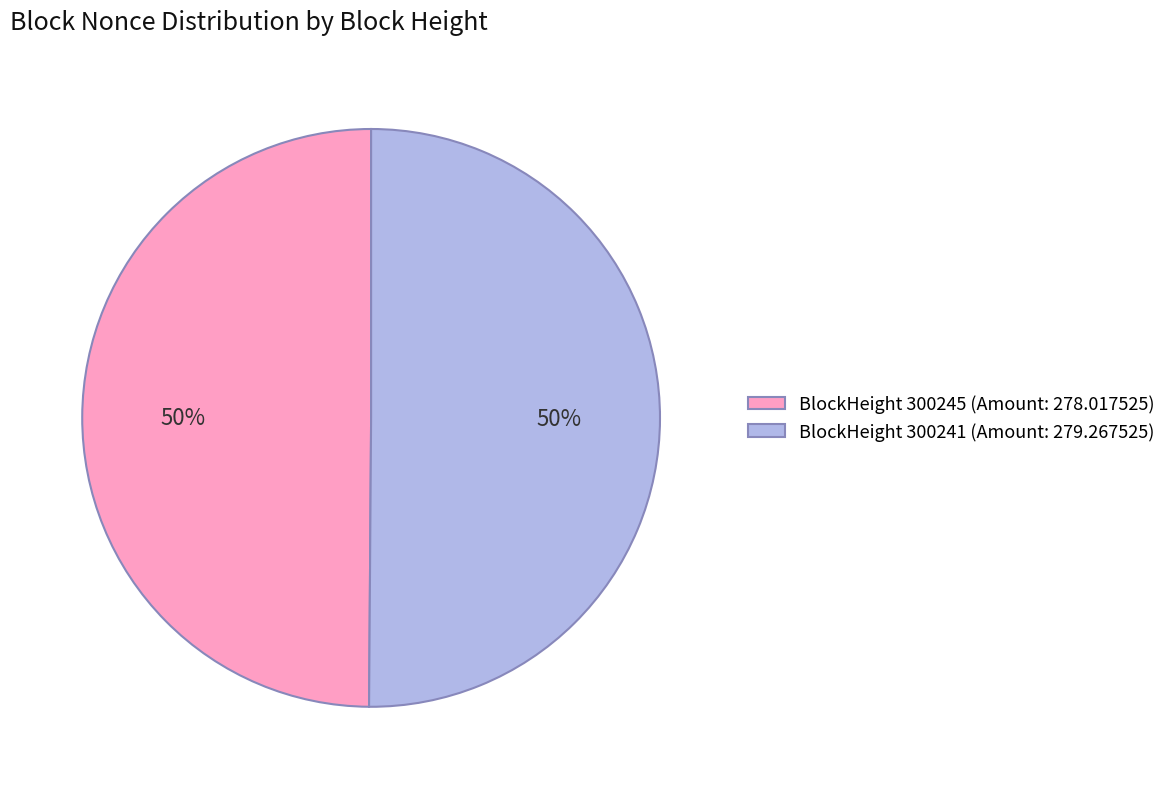

To the nearest percent, what percentage of the pie is BlockHeight 300241 (Amount: 279.267525)?

50%